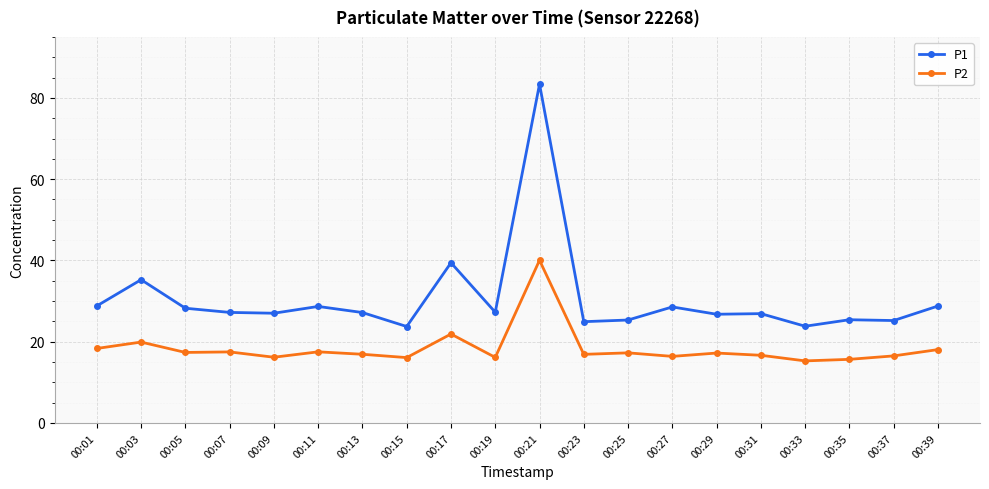

True or false: P1 and P2 intersect in this chart.

False